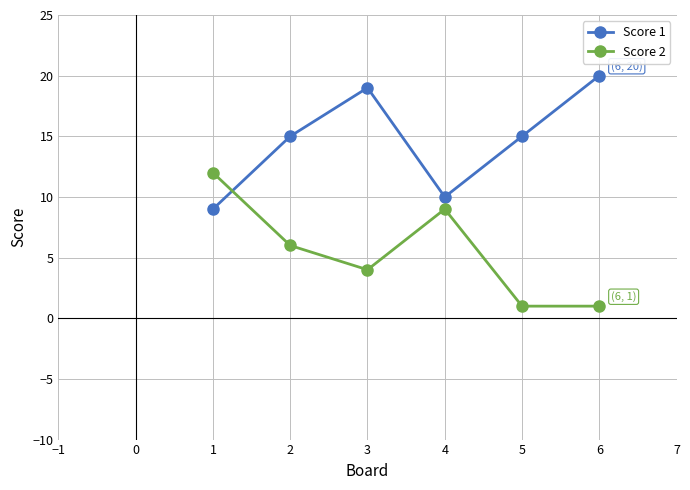

Does the chart have visible grid lines?

Yes